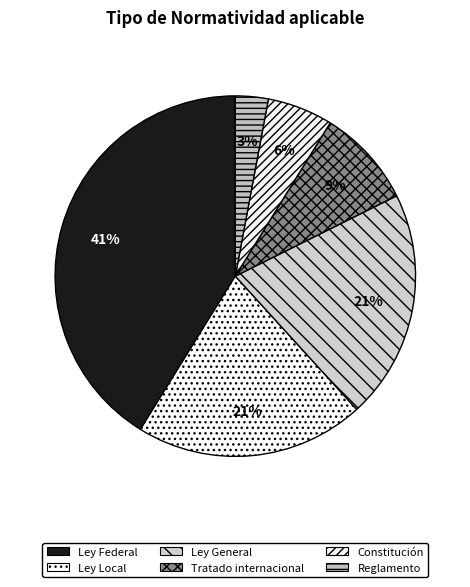

What percentage is the Tratado internacional slice, to the nearest percent?

9%